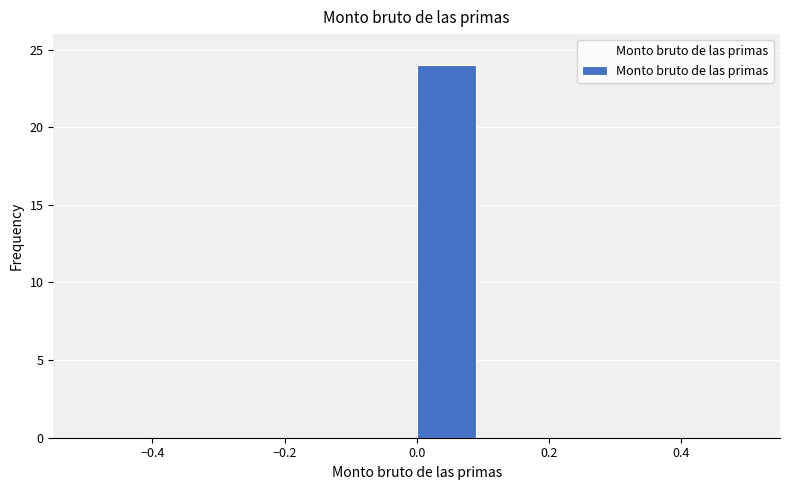

How tall is the bar that spans 0.0 to 0.1 on the x-axis? The values are not printed on the chart, so give them approximately, as read against the axis.

24